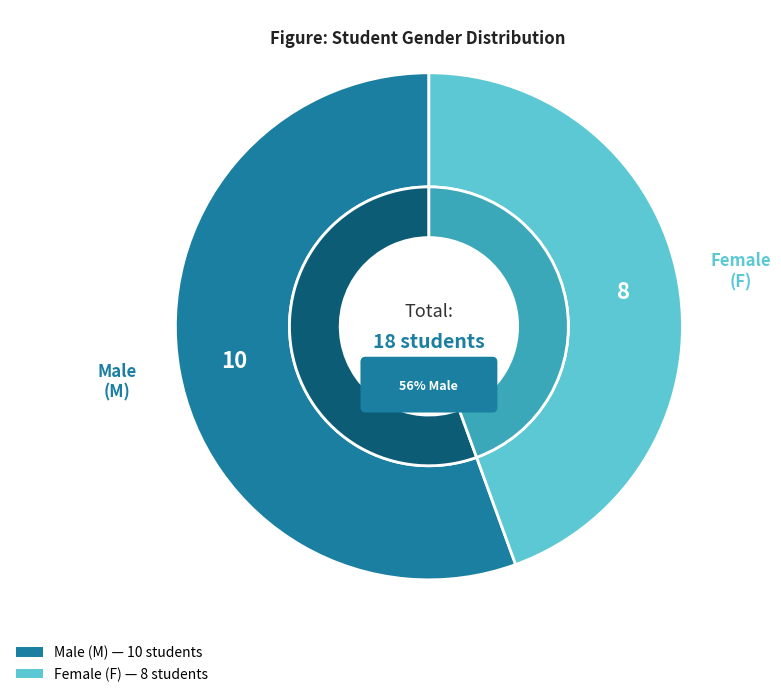

What is the largest slice in the pie chart?

M